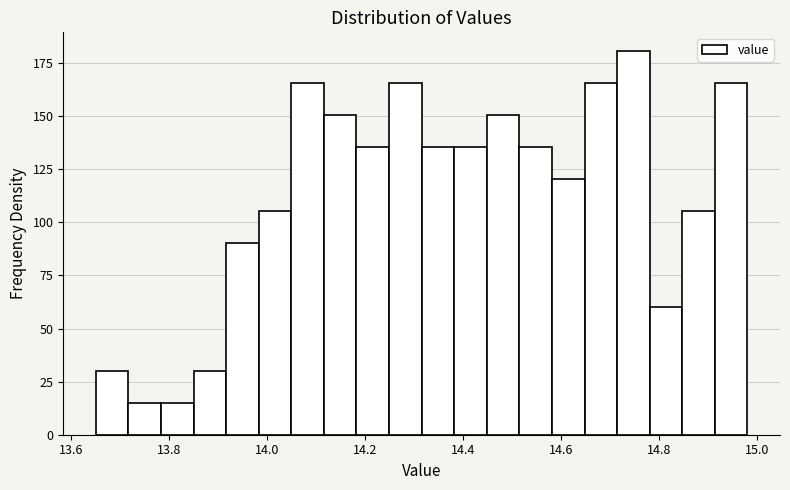

Read against the x-axis, roughly where is the centre of the tallest bar?

14.74